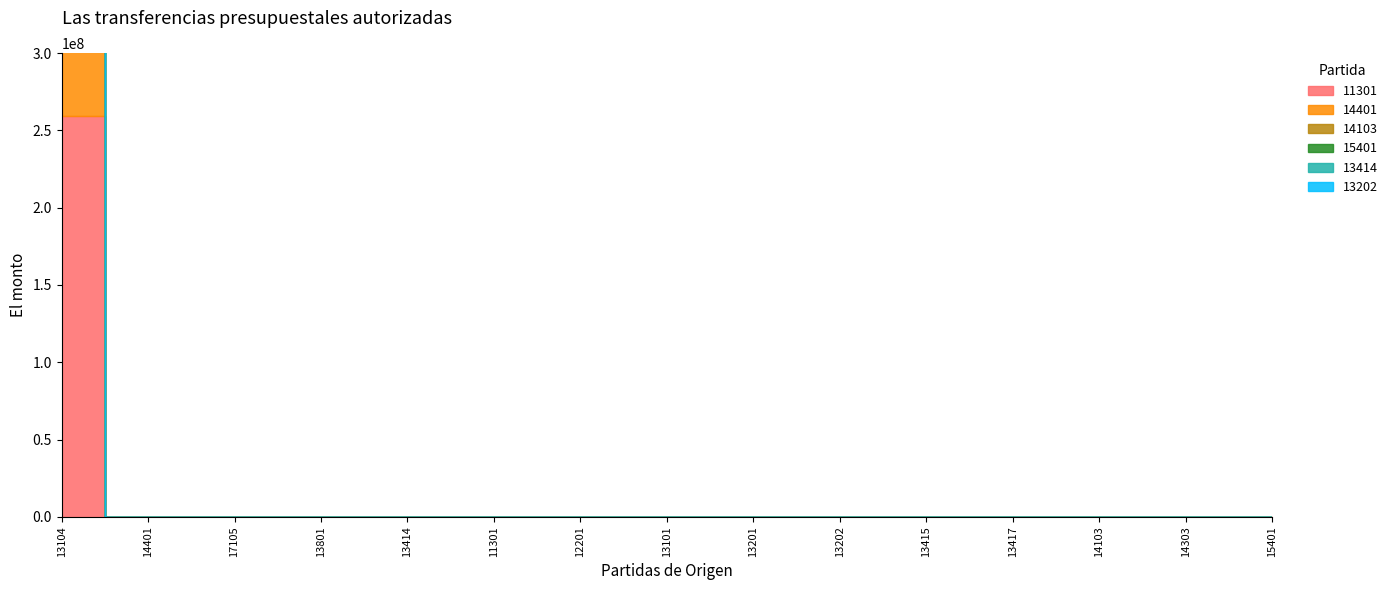

Which series has the largest range (max minus min)?

11301